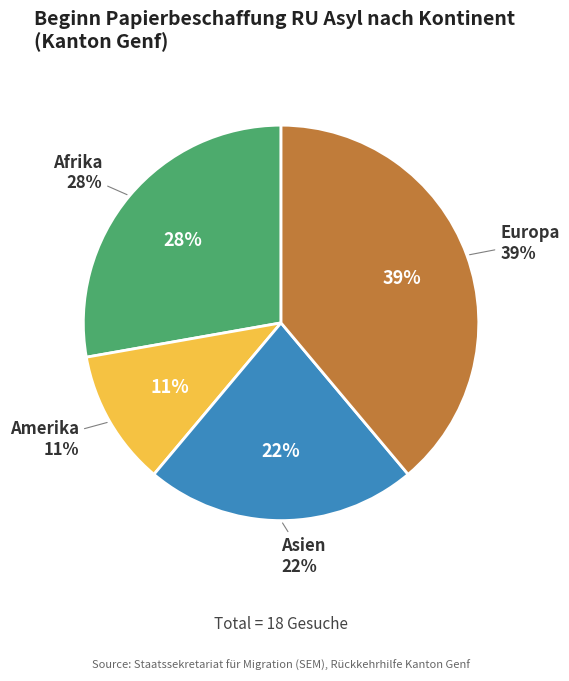

Is the sum of Europa and Herkunft unbekannt greater than half?

No